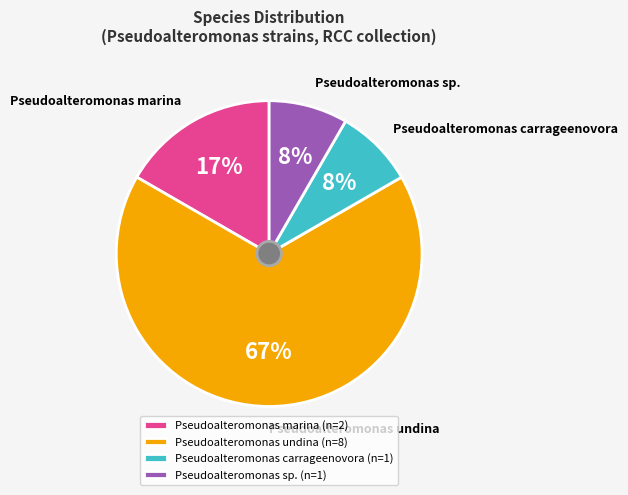

Which has a higher value, Pseudoalteromonas marina (n=2) or Pseudoalteromonas carrageenovora (n=1)?

Pseudoalteromonas marina (n=2)